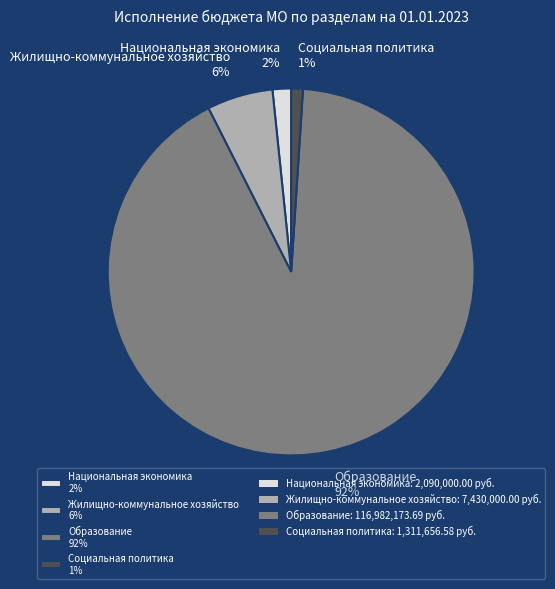

Combined, do Социальная политика 1% and Образование 92% account for over 50%?

Yes